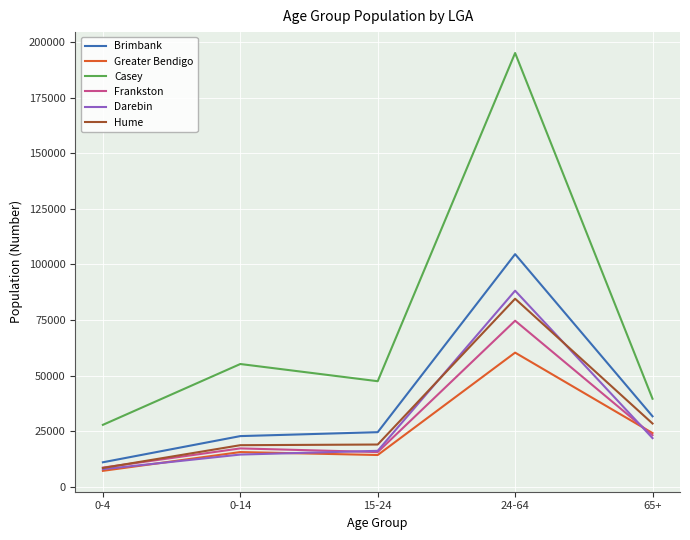

True or false: Casey and Frankston intersect in this chart.

False